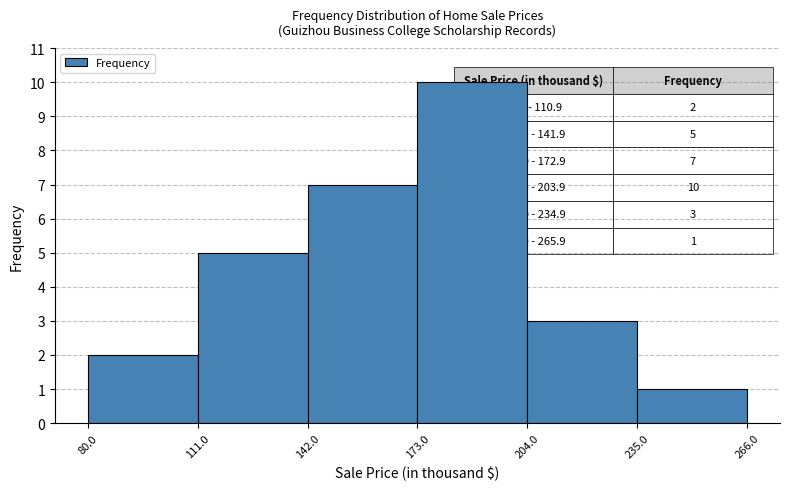

Over which range of the x-axis is the bar tallest?

173.0 to 204.0